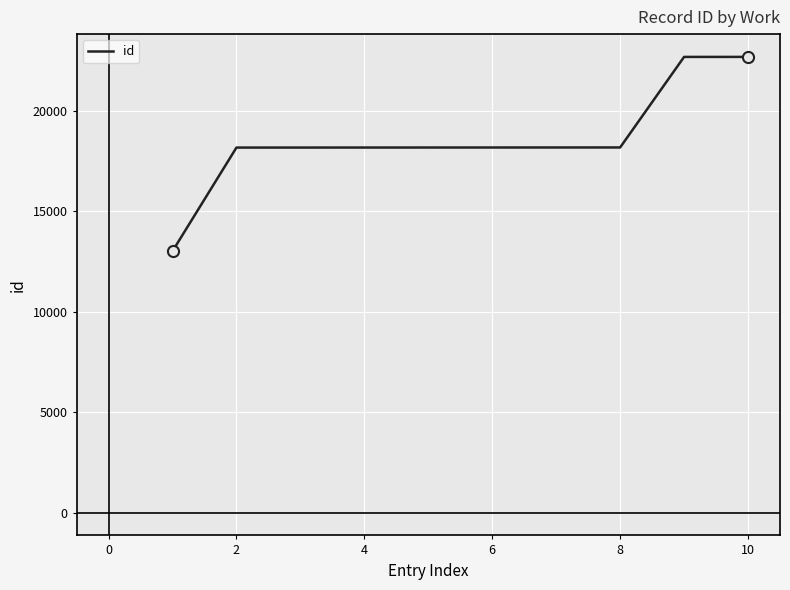

What is the difference between the maximum and minimum values?

9677